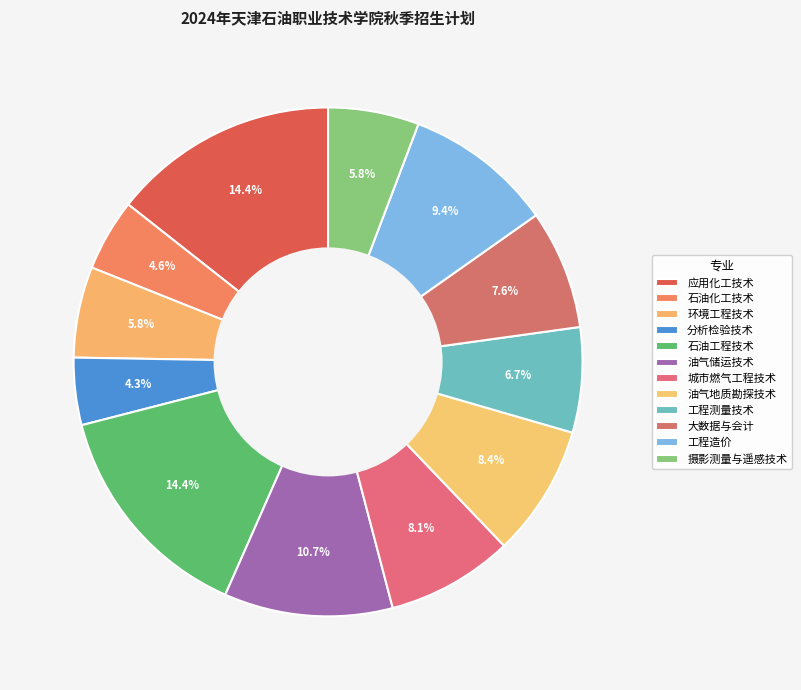

What is the change in value from 应用化工技术 to 摄影测量与遥感技术?

-143